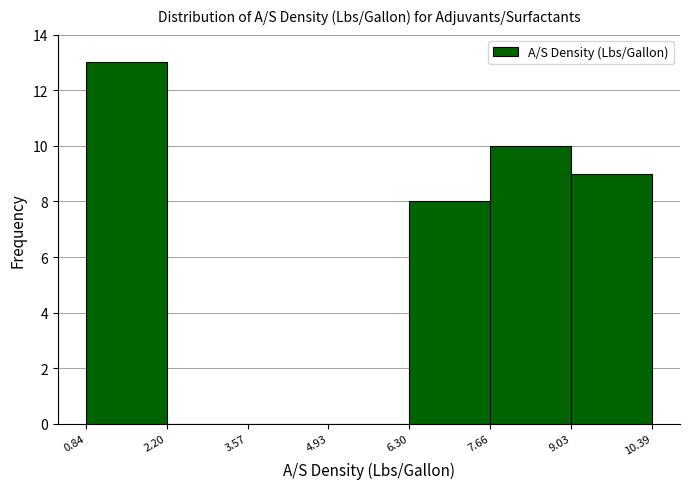

What is the height of the bar covering 7.66 to 9.03 on the x-axis? The values are not printed on the chart, so give them approximately, as read against the axis.

10